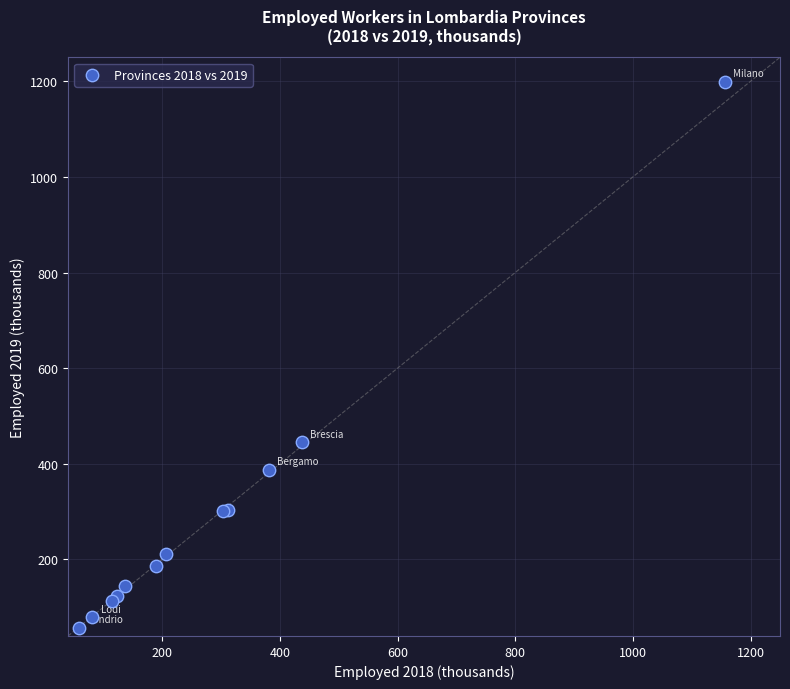

What Y value in the scatter plot is closest to 628?

444.9